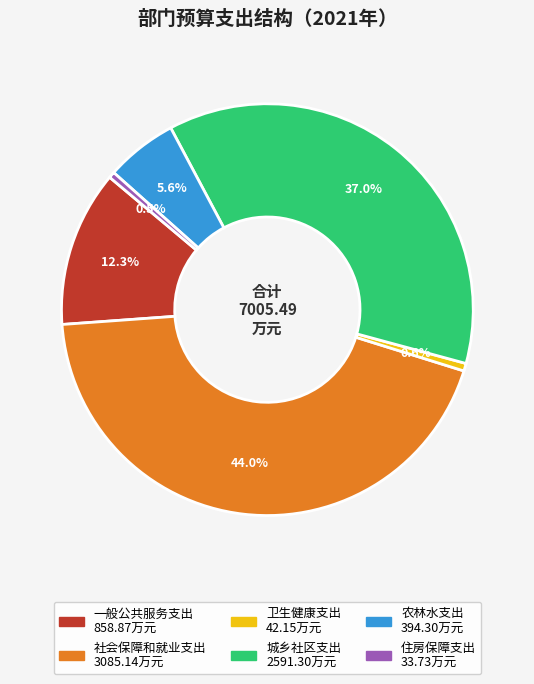

How many slices are in this pie chart?

6